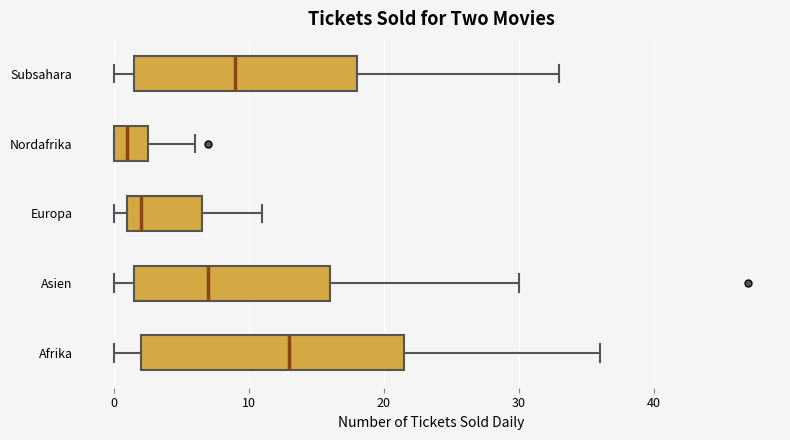

Comparing the boxes themselves (not the whiskers), which one is the widest?

Afrika